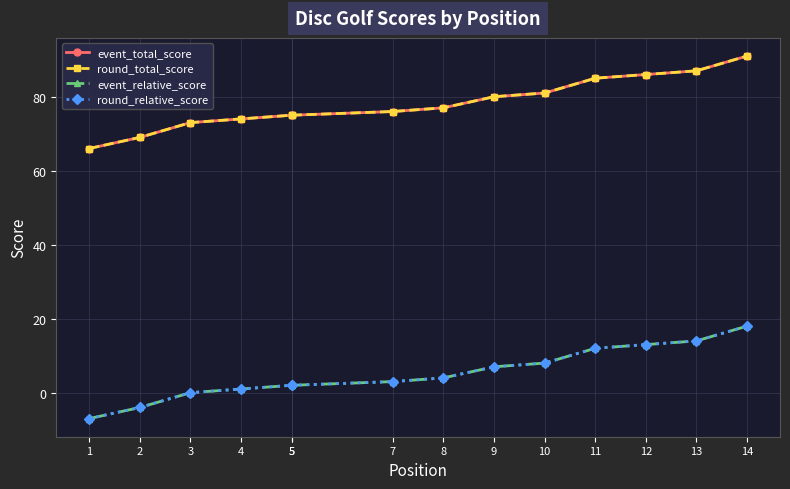

At 5, list the series in order from smallest to largest.

event_relative_score, round_relative_score, event_total_score, round_total_score